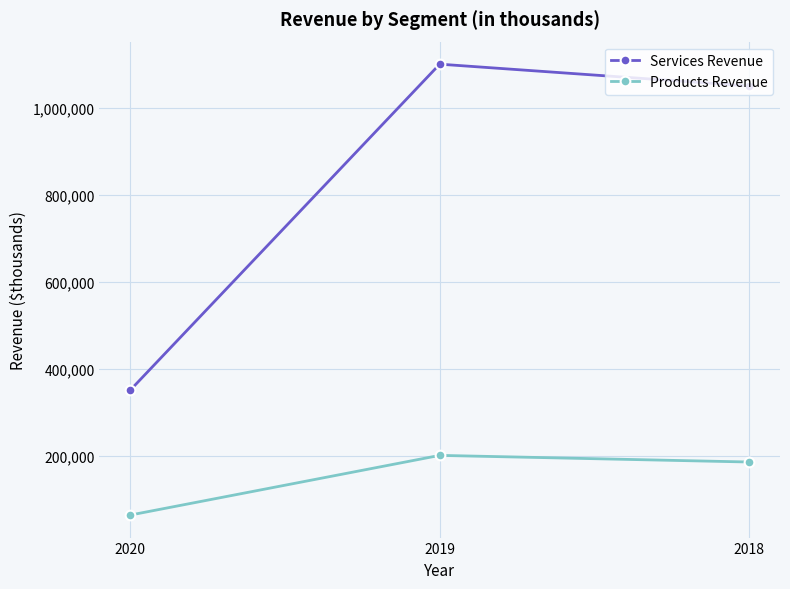

Count the number of categories in the chart.

3